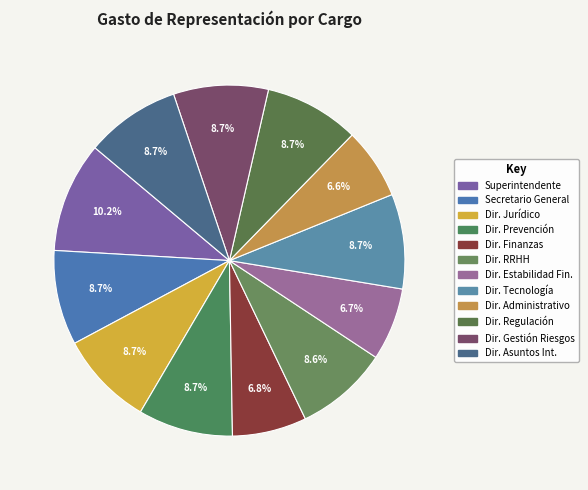

To the nearest percent, what is the average slice percentage?

8%